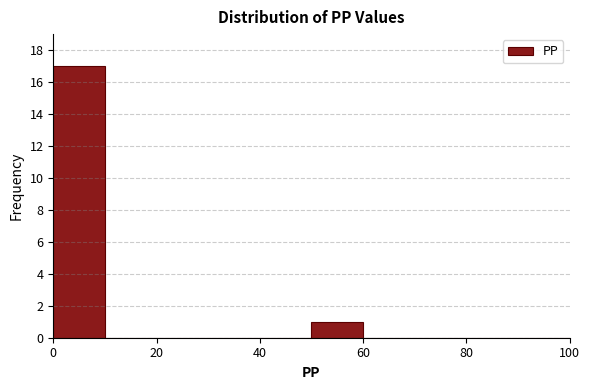

What is the height of the bar covering 0 to 10 on the x-axis? The values are not printed on the chart, so give them approximately, as read against the axis.

17